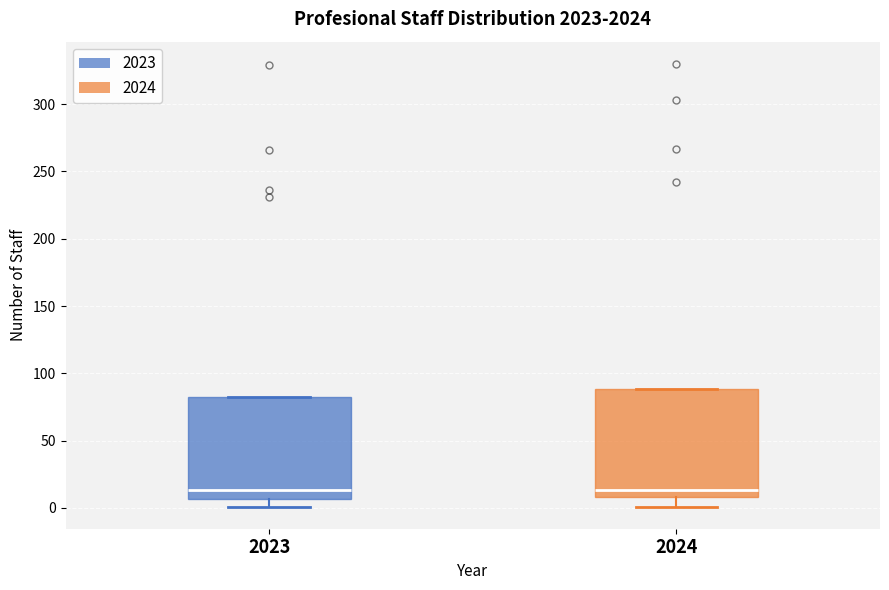

Reading left to right, transcribe this box plot: for each box, give where its median line is, the range the box spans, and where its two whiskers end, as read against the y-axis. The values are not printed on the chart, so give them approximately, as read against the axis.

2023: median 15, box 5 to 85, whiskers 0 to 85
2024: median 15, box 10 to 90, whiskers 0 to 90